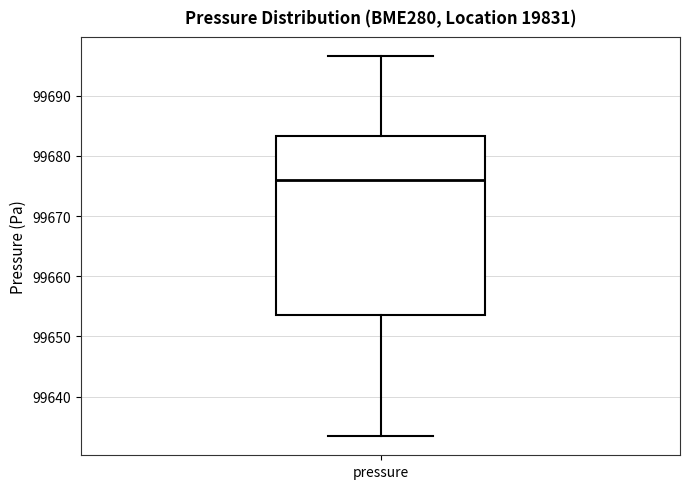

Where is the upper edge of the box for pressure on the y-axis? The values are not printed on the chart, so give them approximately, as read against the axis.

99683